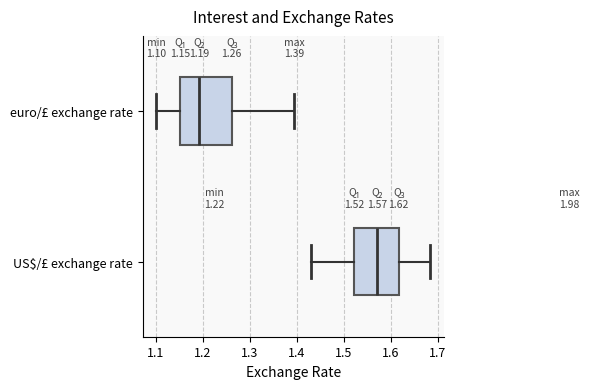

Comparing the boxes themselves (not the whiskers), which one is the widest?

euro/£ exchange rate